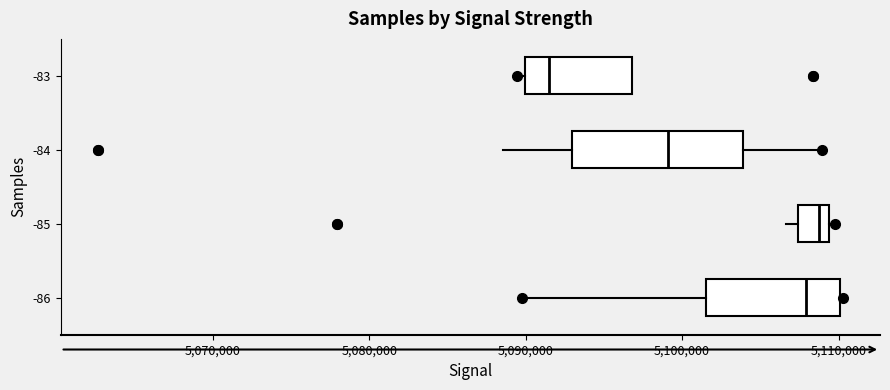

Where does the left whisker of the box at y = -84 end on the x-axis? The values are not printed on the chart, so give them approximately, as read against the axis.

5089000